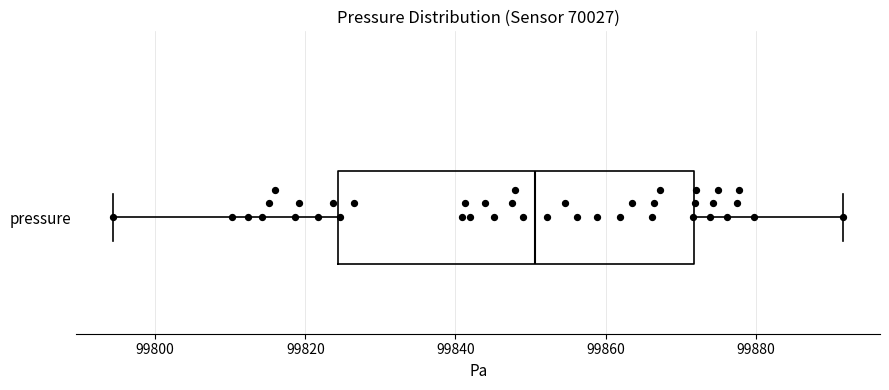

Where is the left edge of the box for pressure on the x-axis? The values are not printed on the chart, so give them approximately, as read against the axis.

99824